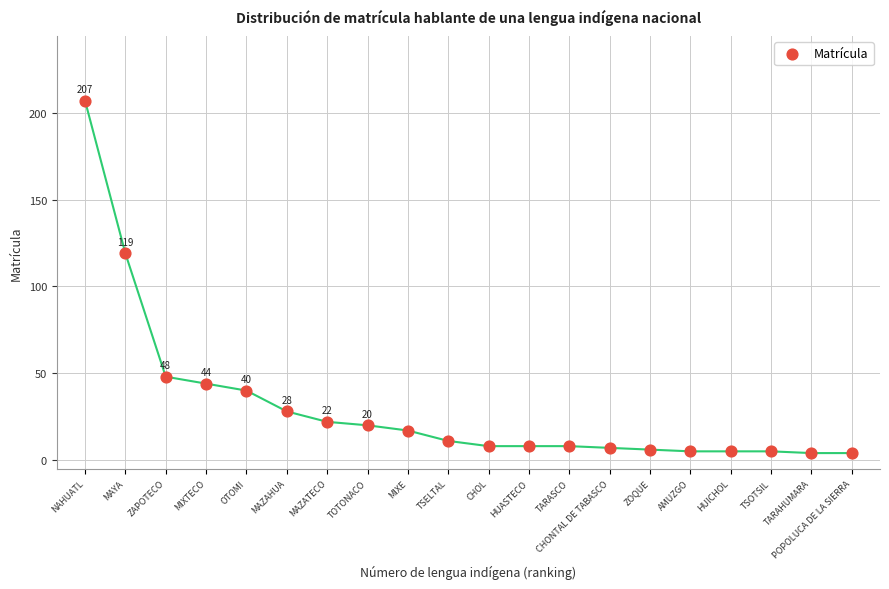

What is the range of Y values (max minus min)?

203